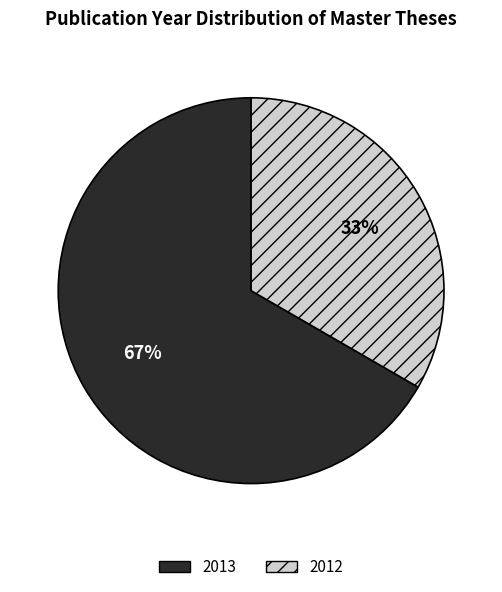

Approximately how many times larger is the value at 2012 compared to 2013?

0.5